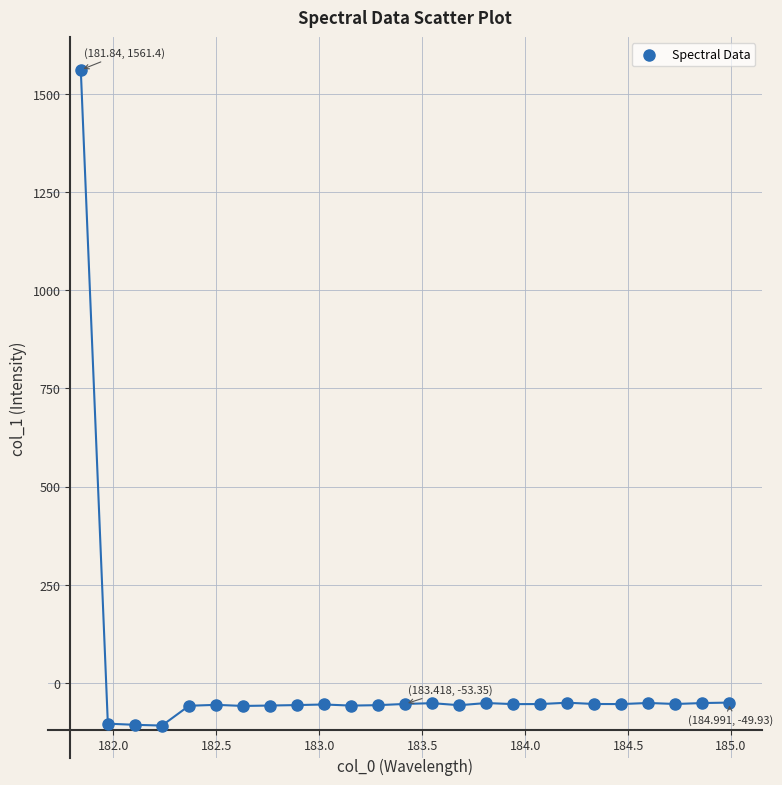

What is the range of Y values (max minus min)?

1669.9